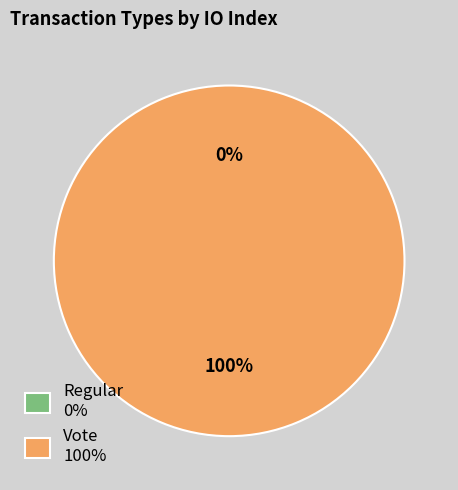

Does Regular account for over 50% of the chart?

No